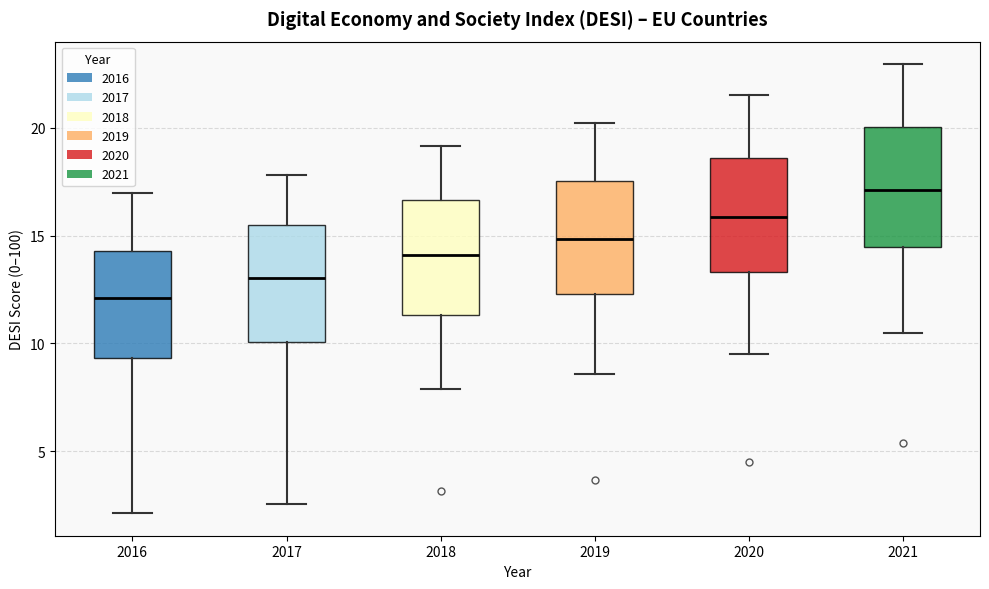

Reading left to right, read every box against the y-axis: the position of its median line, the range the box covers, and the ends of its whiskers. The values are not printed on the chart, so give them approximately, as read against the axis.

2016: median 12.0, box 9.5 to 14.5, whiskers 2.0 to 17.0
2017: median 13.0, box 10.0 to 15.5, whiskers 2.5 to 18.0
2018: median 14.0, box 11.5 to 16.5, whiskers 8.0 to 19.0
2019: median 15.0, box 12.5 to 17.5, whiskers 8.5 to 20.0
2020: median 16.0, box 13.5 to 18.5, whiskers 9.5 to 21.5
2021: median 17.0, box 14.5 to 20.0, whiskers 10.5 to 23.0